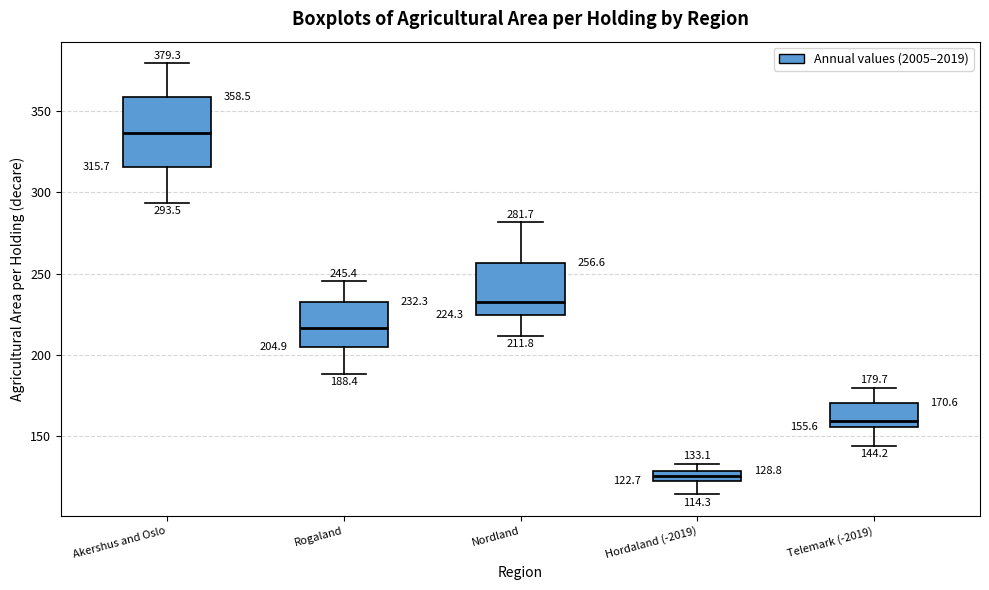

Which box is the tallest, from its lower edge to its upper edge?

Akershus and Oslo